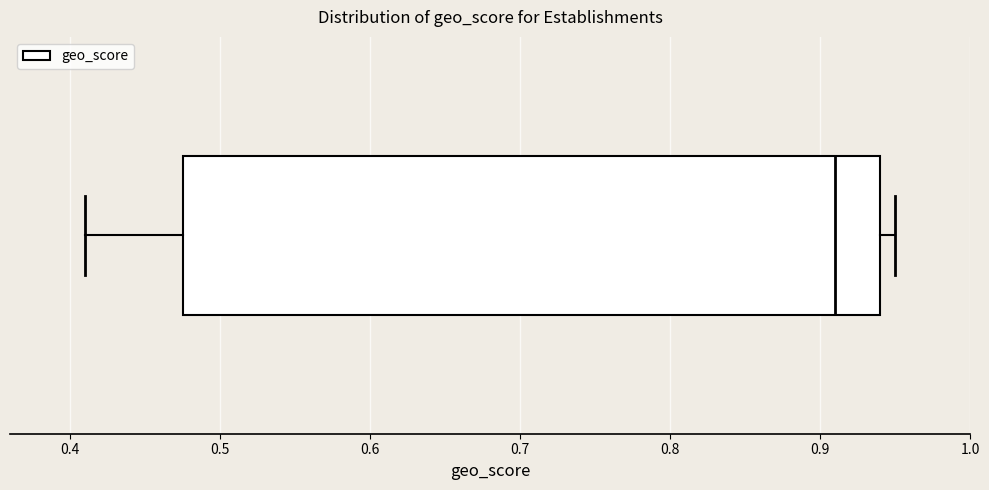

Transcribe this box plot: give where the median line is, the range the box spans, and where the two whiskers end, as read against the x-axis. The values are not printed on the chart, so give them approximately, as read against the axis.

median 0.91, box 0.48 to 0.94, whiskers 0.41 to 0.95